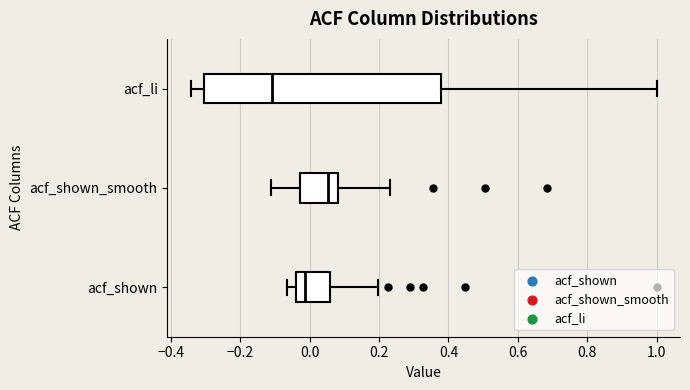

Which box's median line is the furthest to the right?

acf_shown_smooth